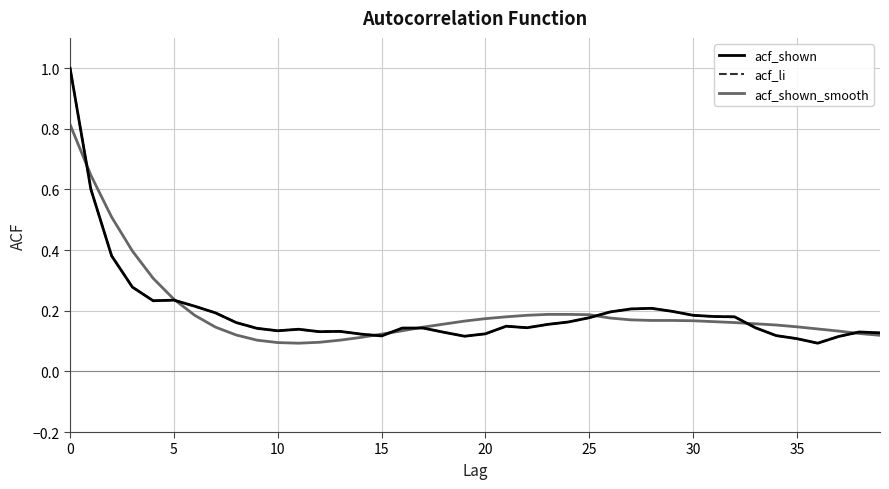

Which series has the largest total across all categories?

acf_shown_smooth